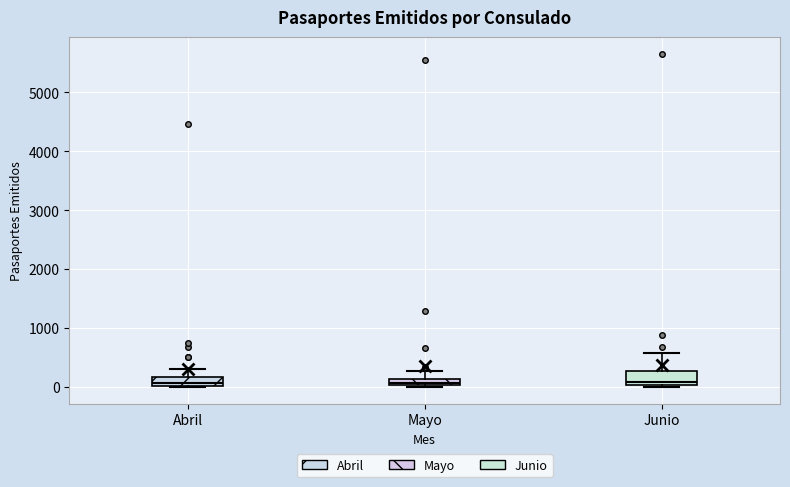

Where does the median line of the box for Abril sit on the y-axis? The values are not printed on the chart, so give them approximately, as read against the axis.

100